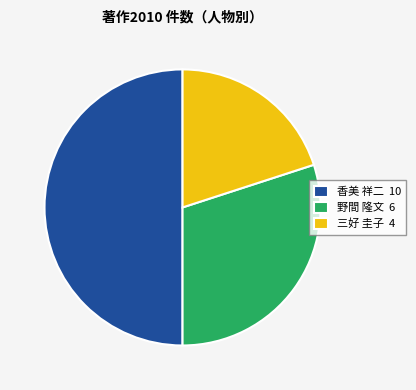

What is the smallest slice in the pie chart?

三好 圭子 4